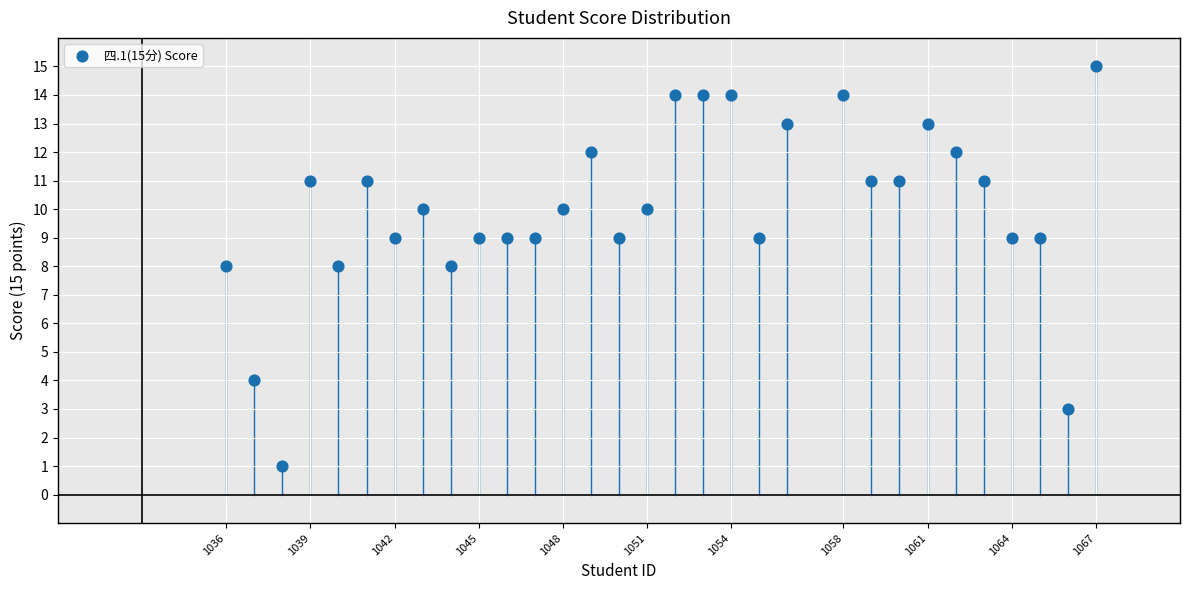

What is the range of X values (max minus min)?

31